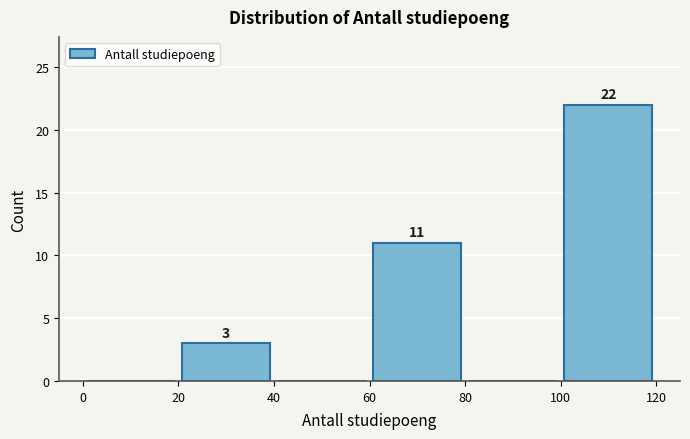

Over which range of the x-axis is the bar tallest?

100 to 120